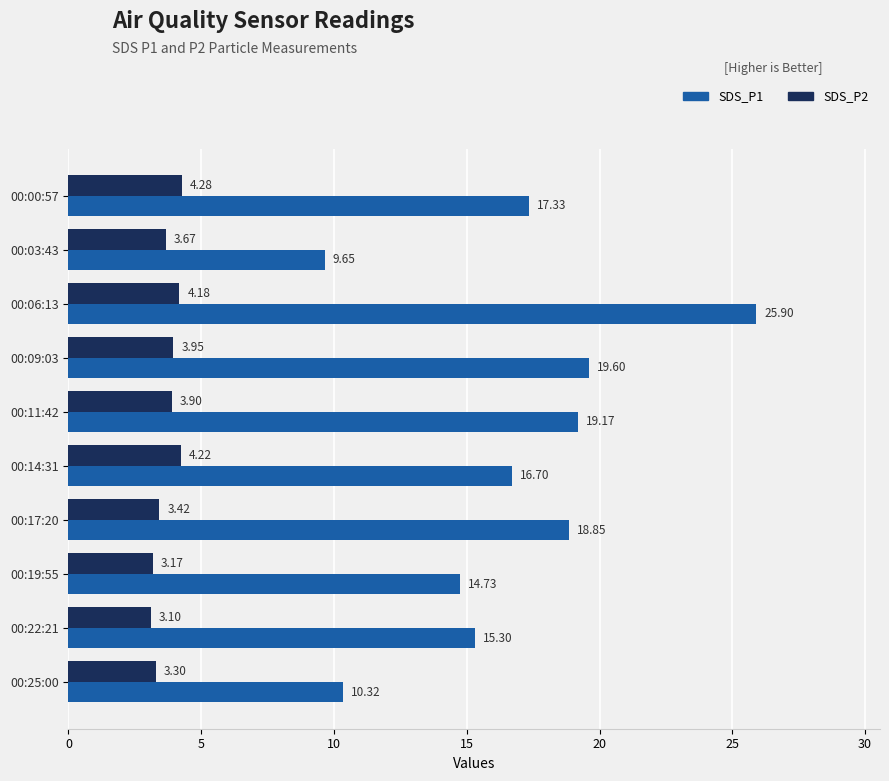

What are all the series names shown in the legend?

SDS_P1, SDS_P2